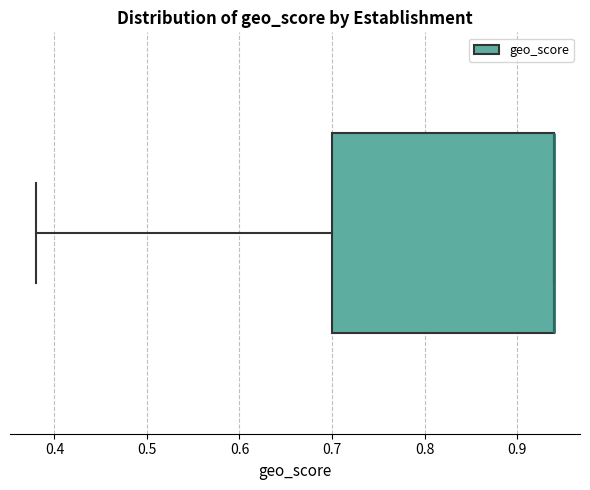

Where is the left edge of the box on the x-axis? The values are not printed on the chart, so give them approximately, as read against the axis.

0.70